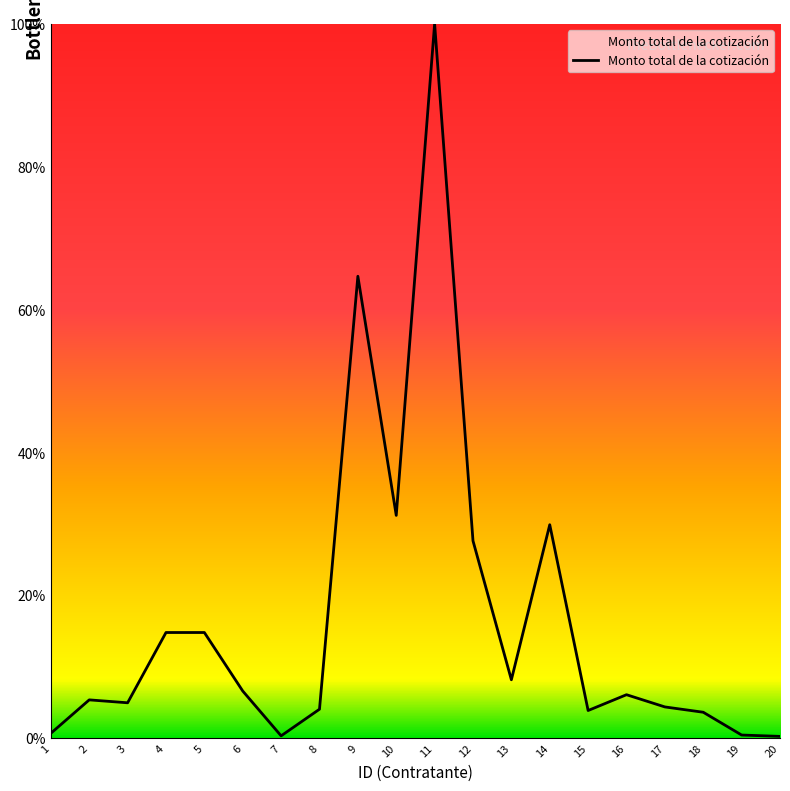

Where is the data nearest to the value 50?

9